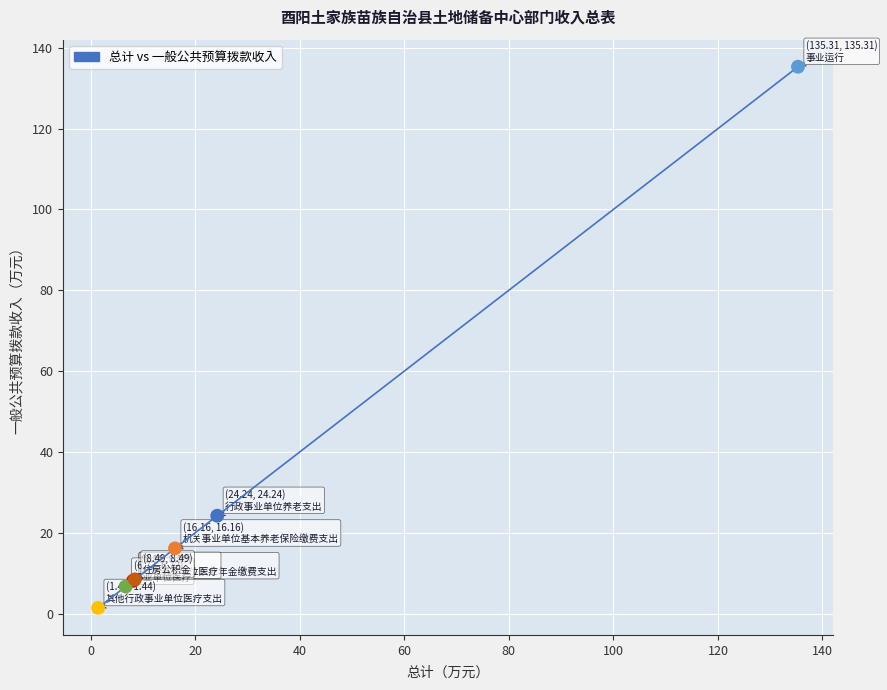

What Y value in the scatter plot is closest to 68?

24.2